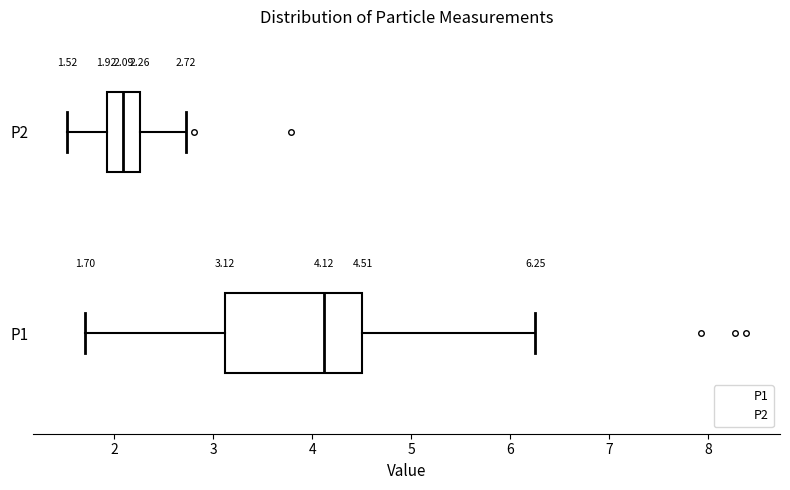

Which box is the widest, from its left edge to its right edge?

P1